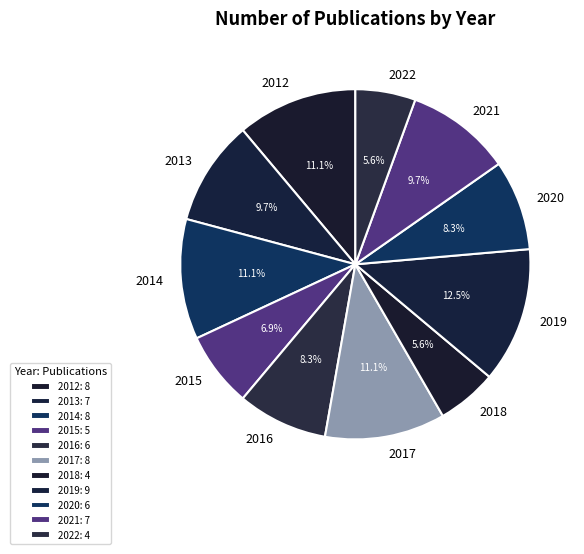

Is it true that 2020 is 8% of the pie?

True